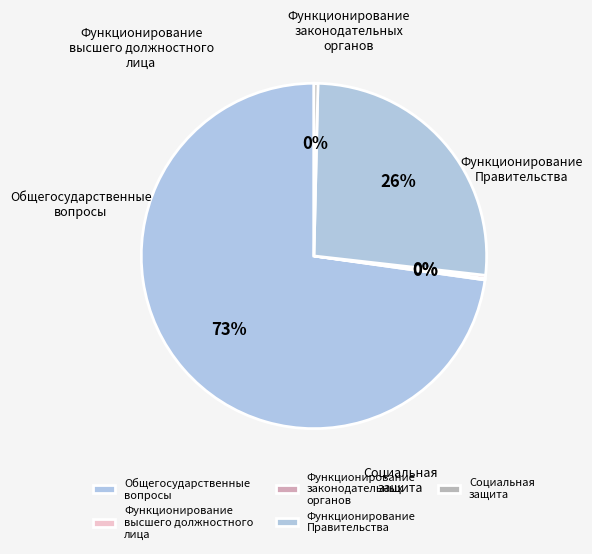

What percentage do Общегосударственные вопросы and Социальная защита together represent?

73.2%